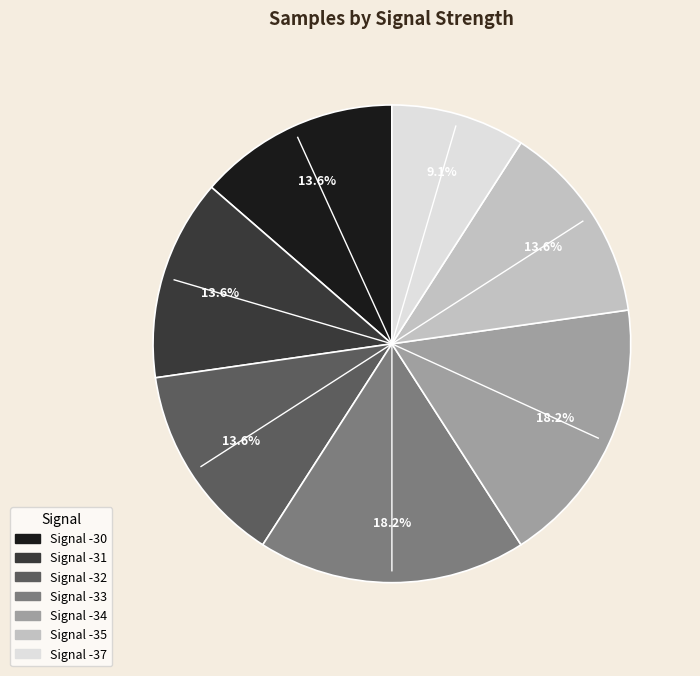

How many segments does this pie chart have?

7